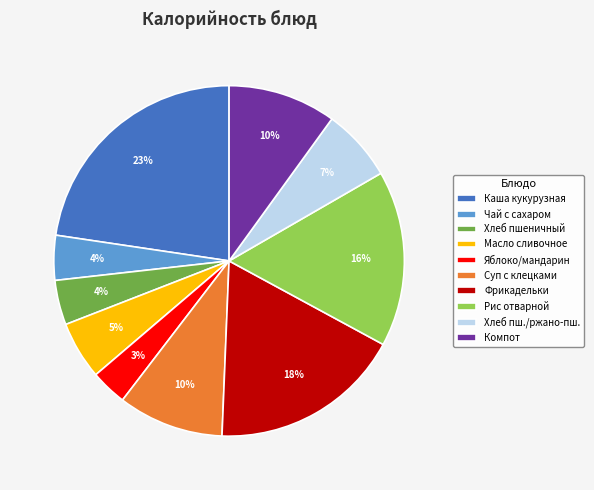

To the nearest percent, what portion does Фрикадельки represent?

18%